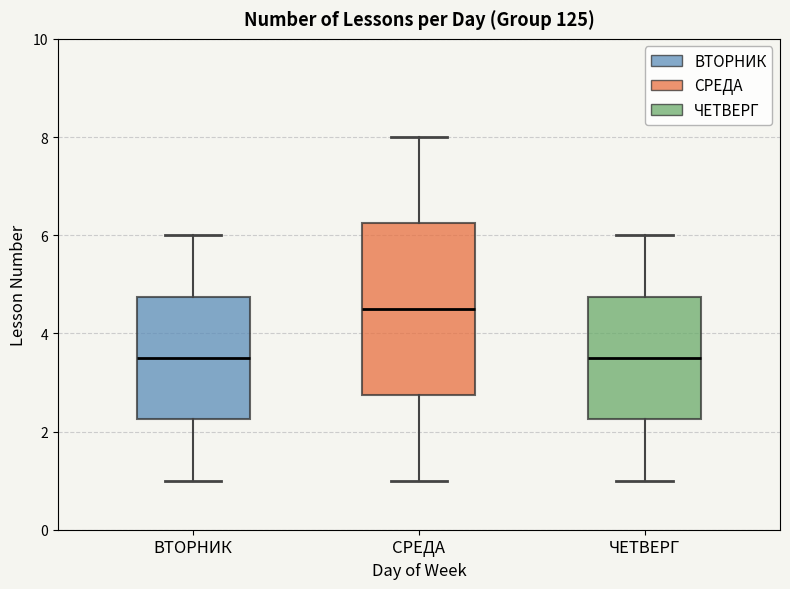

Where is the lower edge of the box for ВТОРНИК on the y-axis? The values are not printed on the chart, so give them approximately, as read against the axis.

2.2